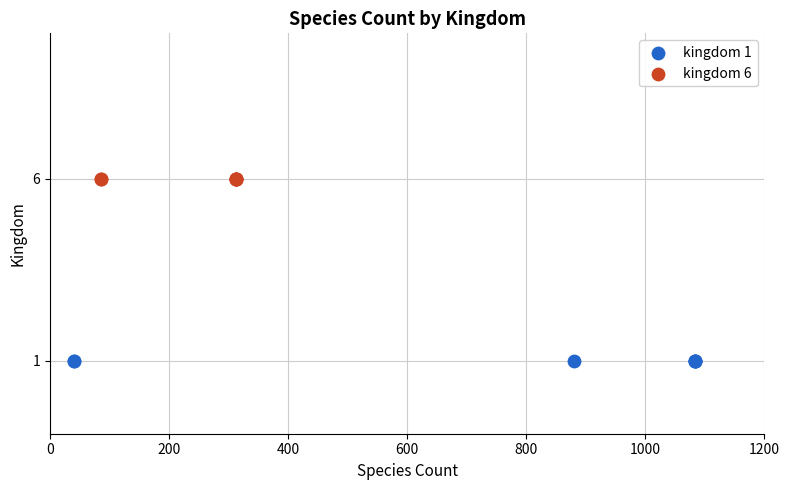

Which series reaches the minimum Y coordinate?

kingdom 1